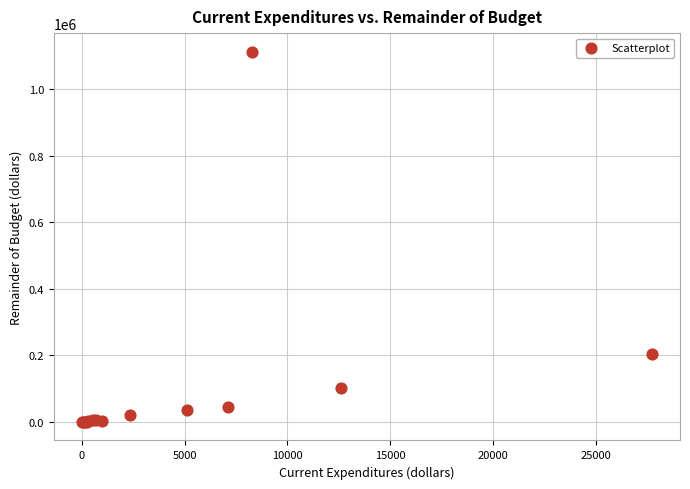

What Y value in the scatter plot is closest to 556169?

204637.8